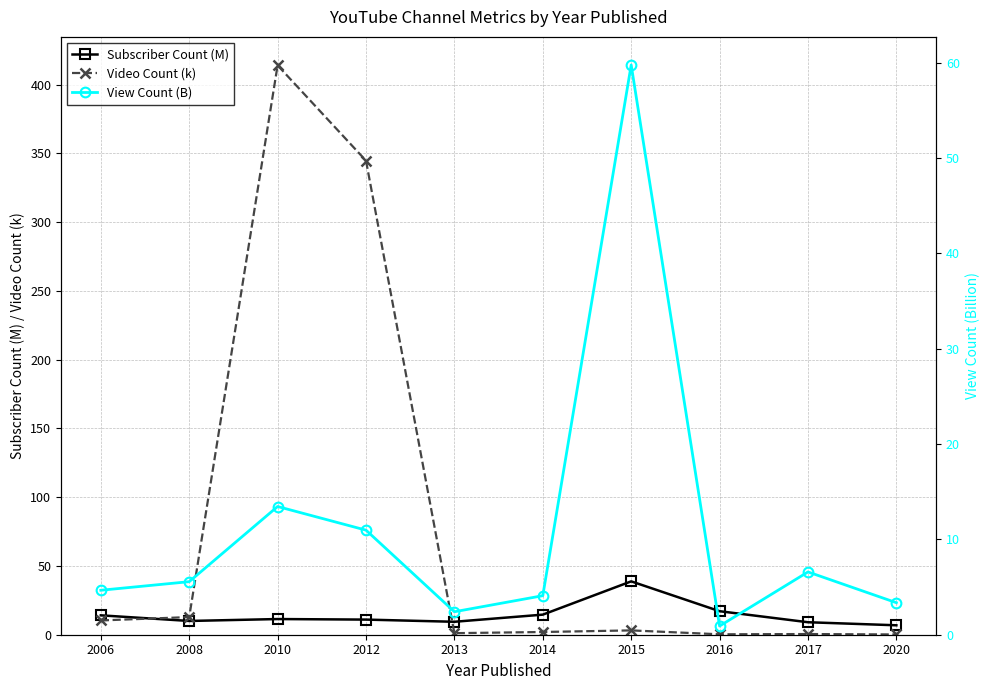

What are all the series names shown in the legend?

Subscriber Count (M), Video Count (k), View Count (B)